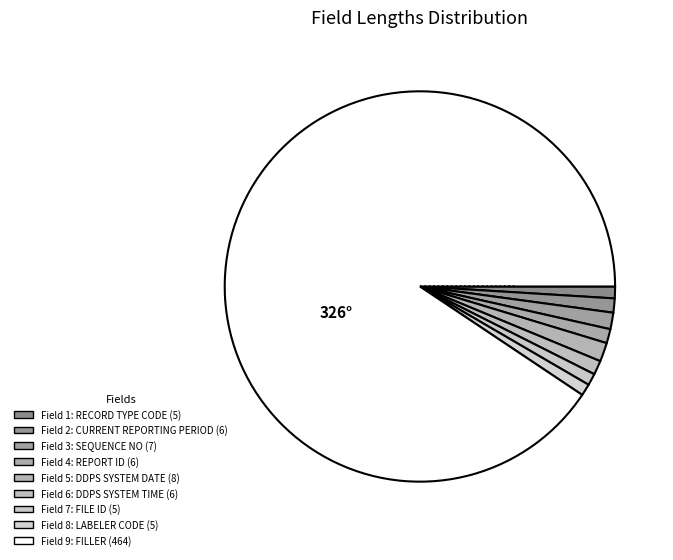

How many segments does this pie chart have?

9